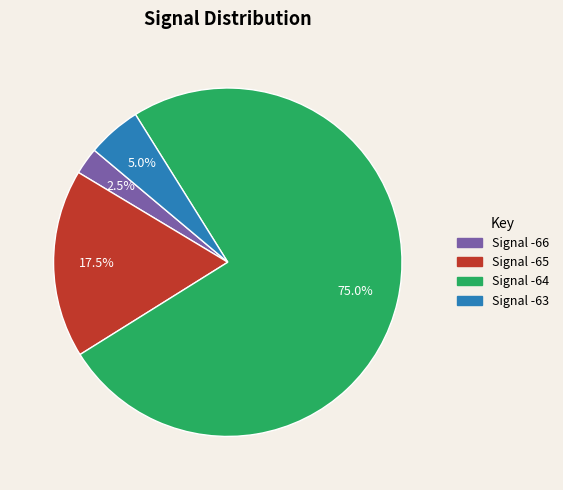

Rank the categories by value from lowest to highest.

Signal -66, Signal -63, Signal -65, Signal -64